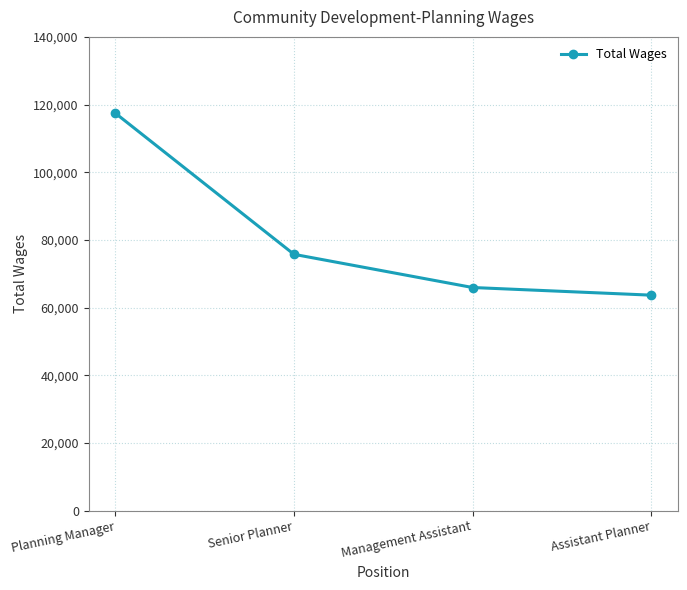

At which label does the data first exceed 75733?

Planning Manager